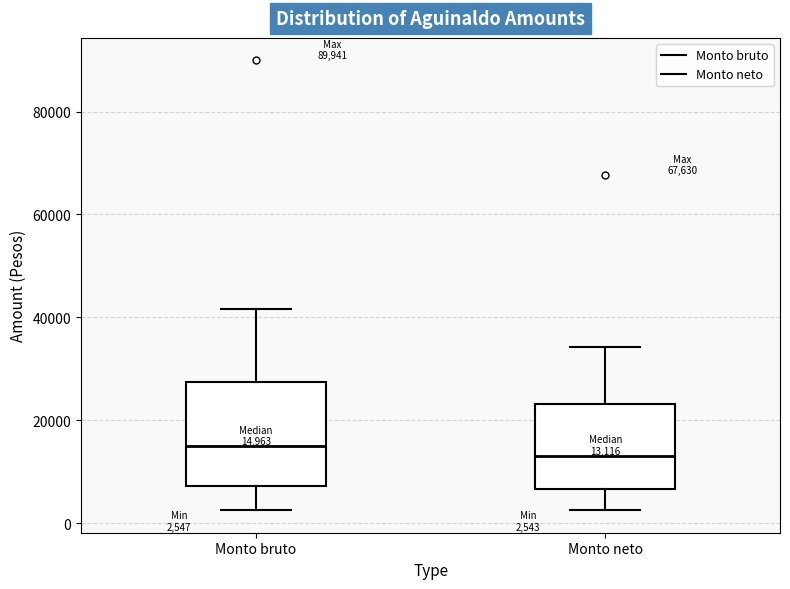

Which box is the tallest, from its lower edge to its upper edge?

Monto bruto